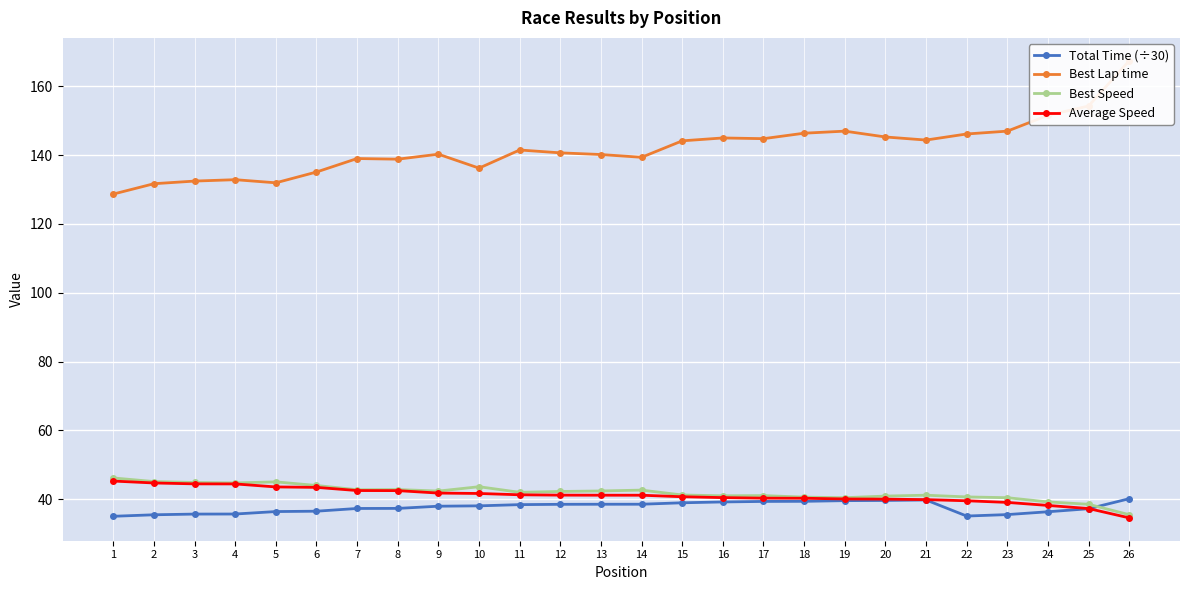

Is it true that Average Speed equals 58.5 at 13?

False